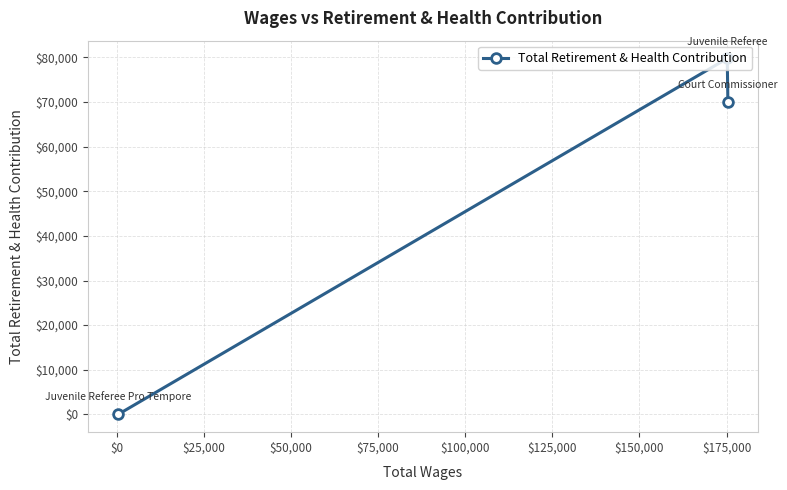

What is the greatest value displayed?

79772